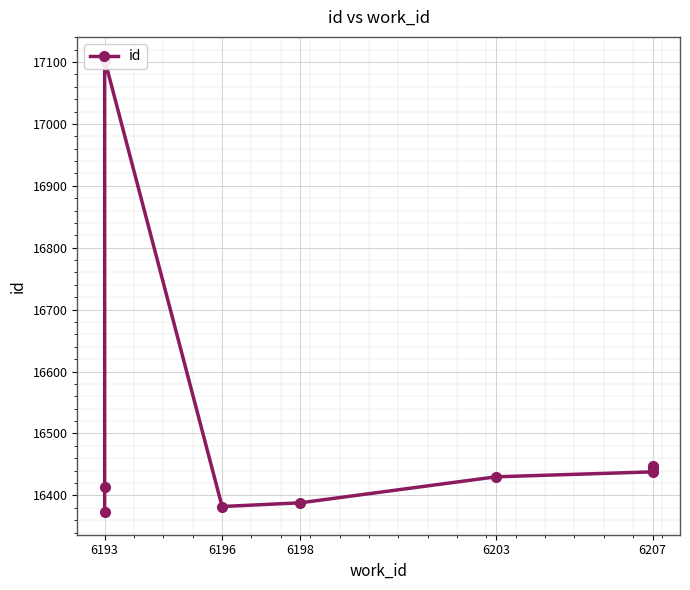

Reading right to left, list all the values displayed in this chart.

16447	16446	16445	16438	16430	16388	16382	17104	16414	16373